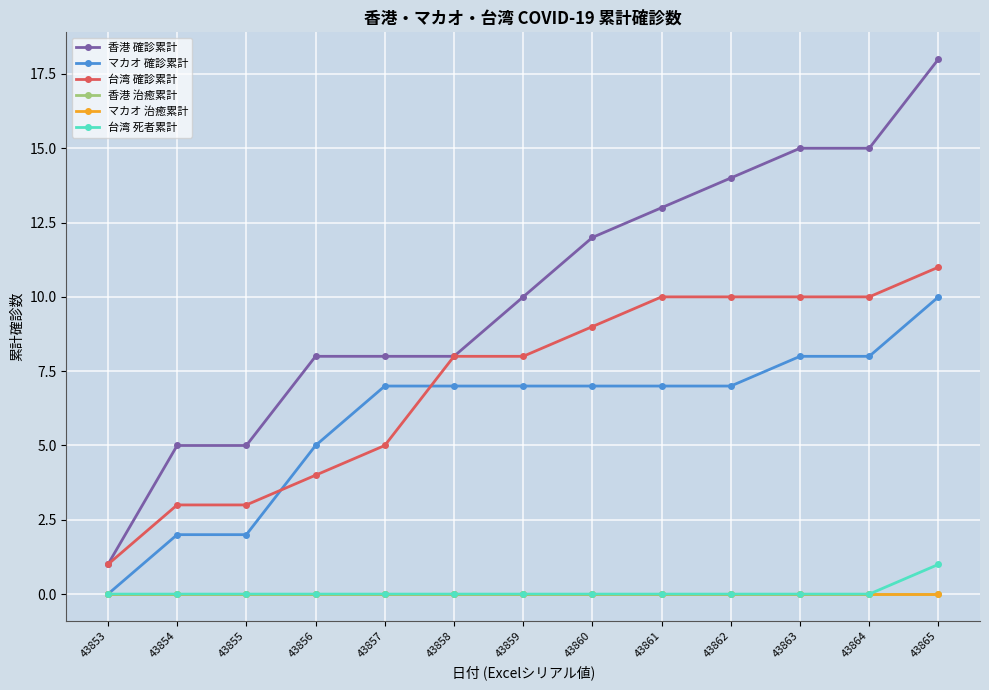

Is this an area chart (filled region under the line)?

No